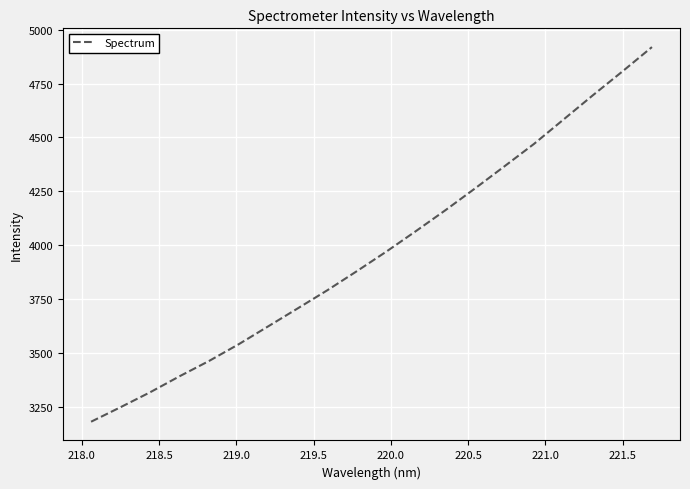

What is the difference between the maximum and minimum values?

1739.0